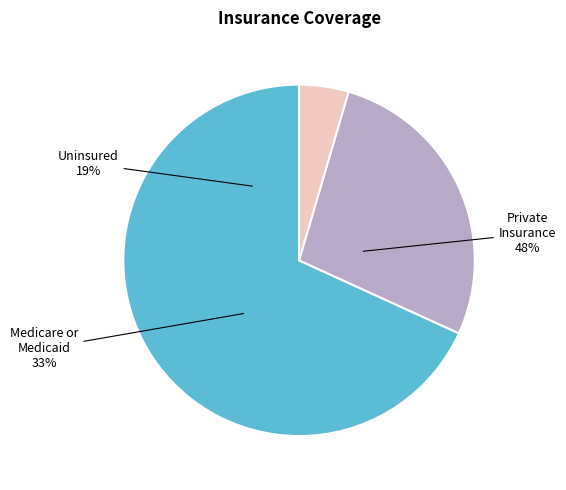

The 5-Tue slice represents 17% of the pie. True or false?

False